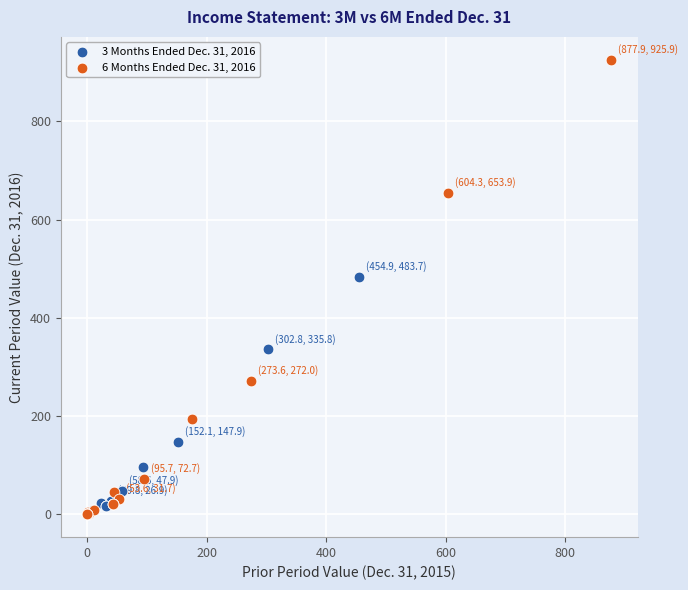

Which series reaches the maximum Y coordinate?

6 Months Ended Dec. 31, 2016